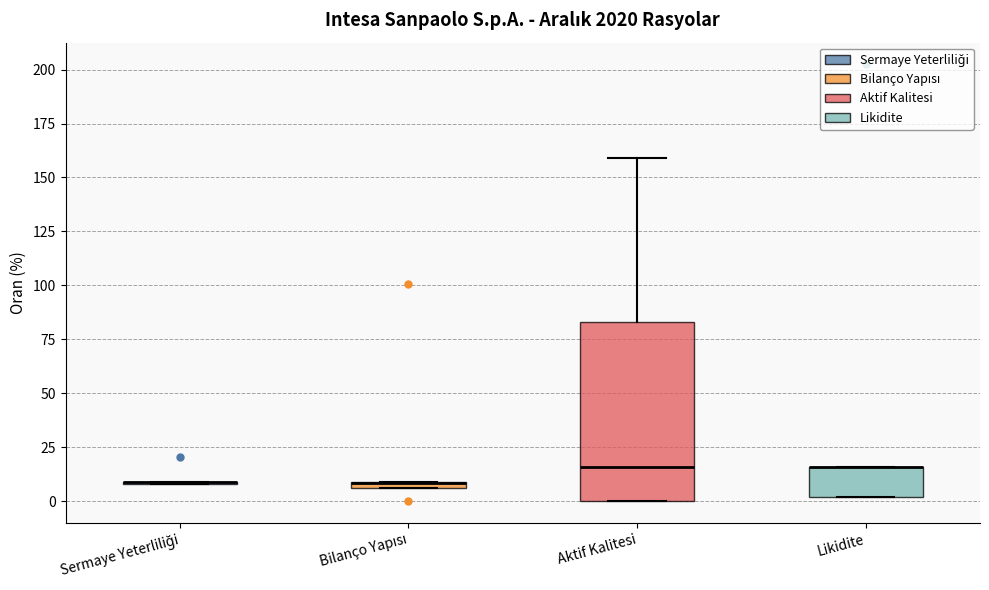

Comparing the boxes themselves (not the whiskers), which one is the tallest?

Aktif Kalitesi